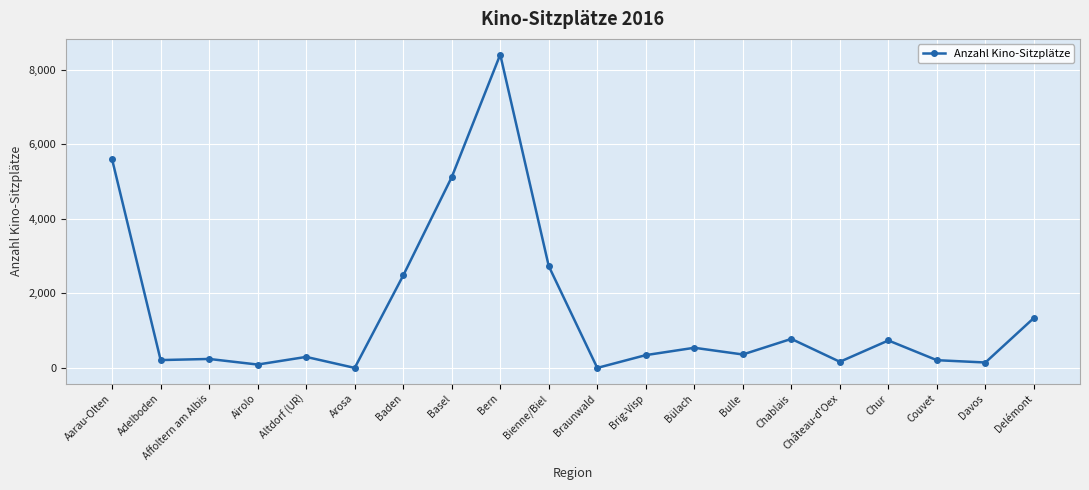

At which label is the value closest to 4201?

Basel